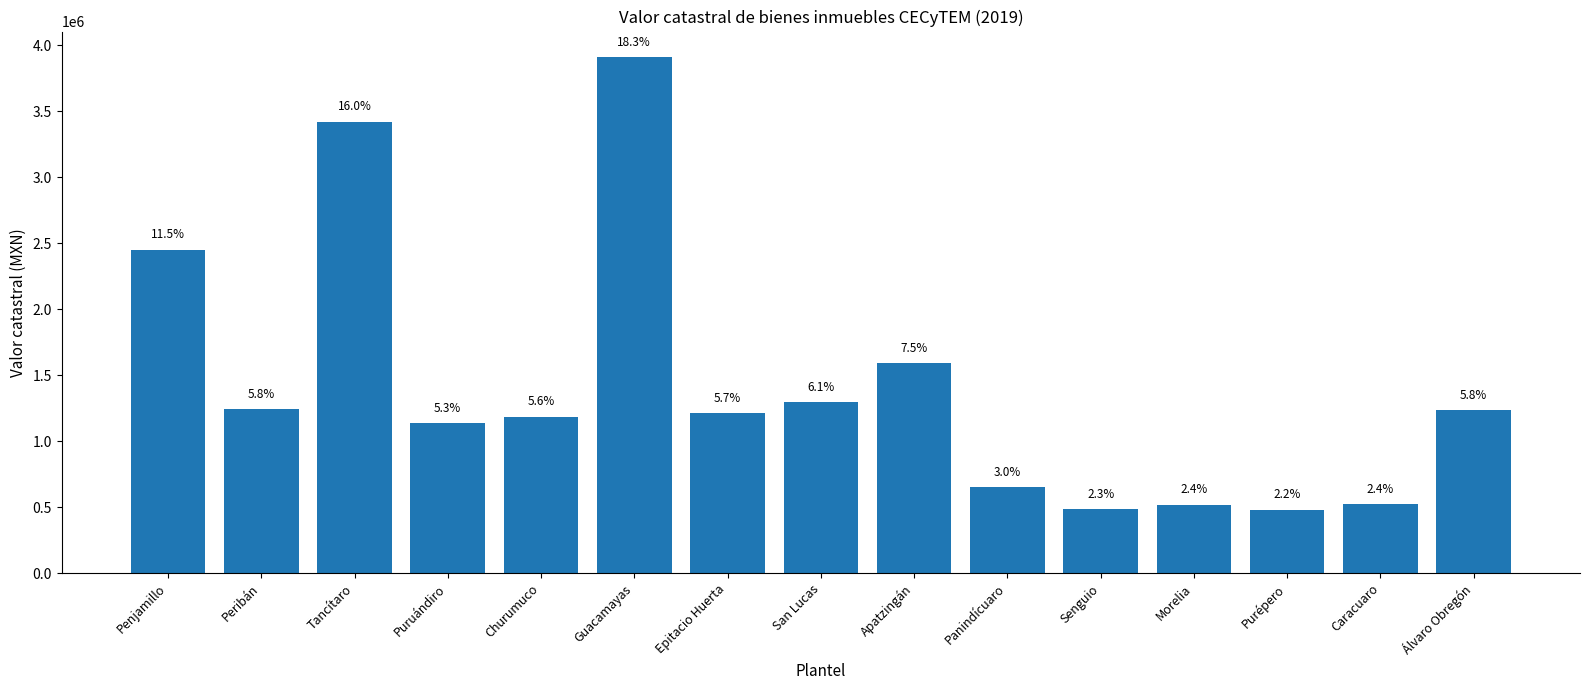

True or false: the data shows 674831.2 at Purépero.

False